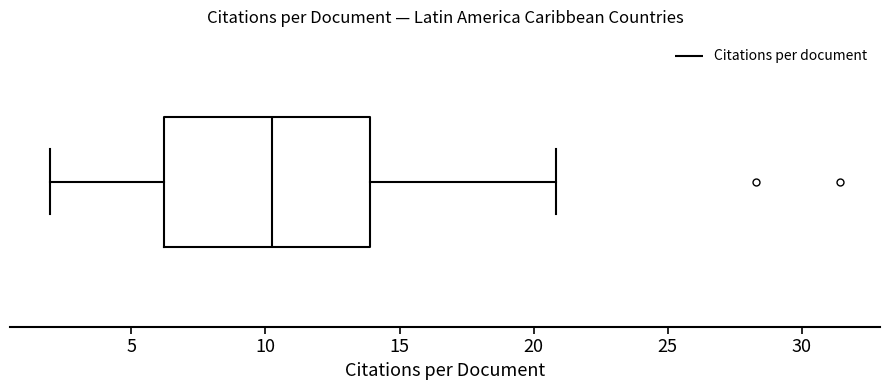

Where is the left edge of the box on the x-axis? The values are not printed on the chart, so give them approximately, as read against the axis.

6.0